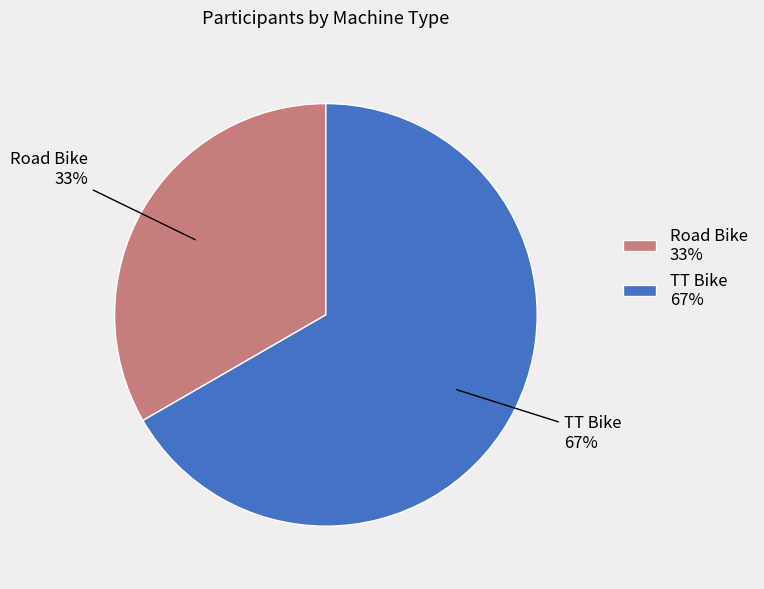

Is it true that Road Bike is 33% of the pie?

True